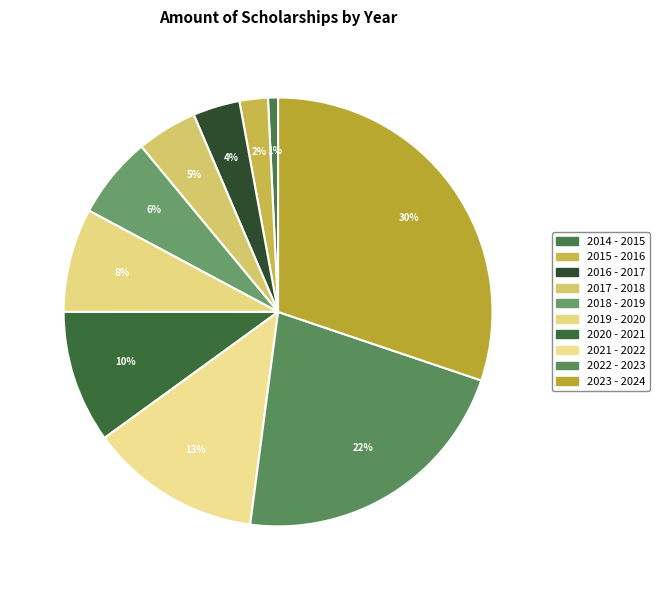

Does 2020 - 2021 represent more than half of the total?

No